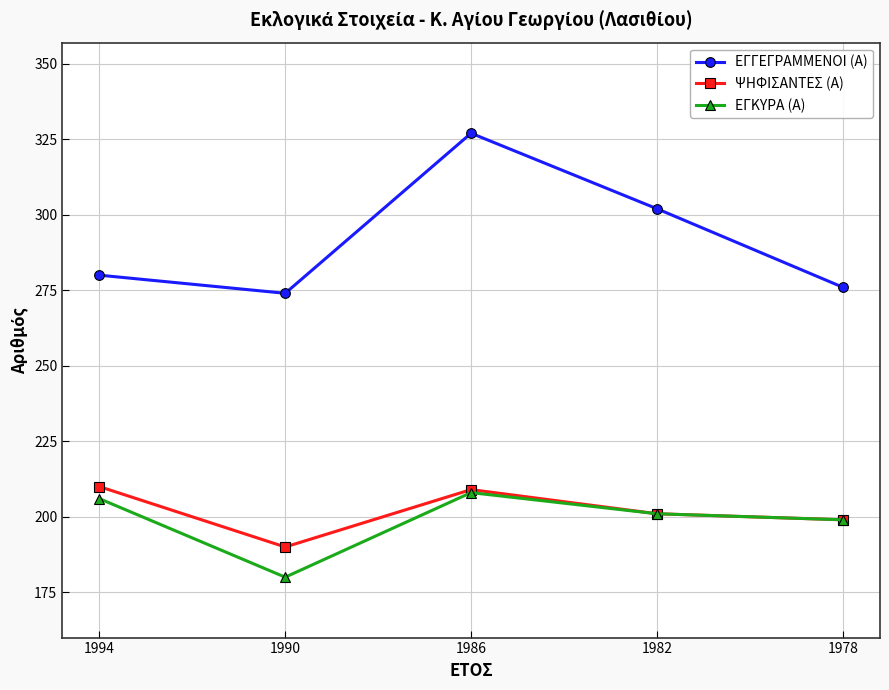

List the series in order of their peak value, lowest first.

ΕΓΚΥΡΑ (Α), ΨΗΦΙΣΑΝΤΕΣ (Α), ΕΓΓΕΓΡΑΜΜΕΝΟΙ (Α)